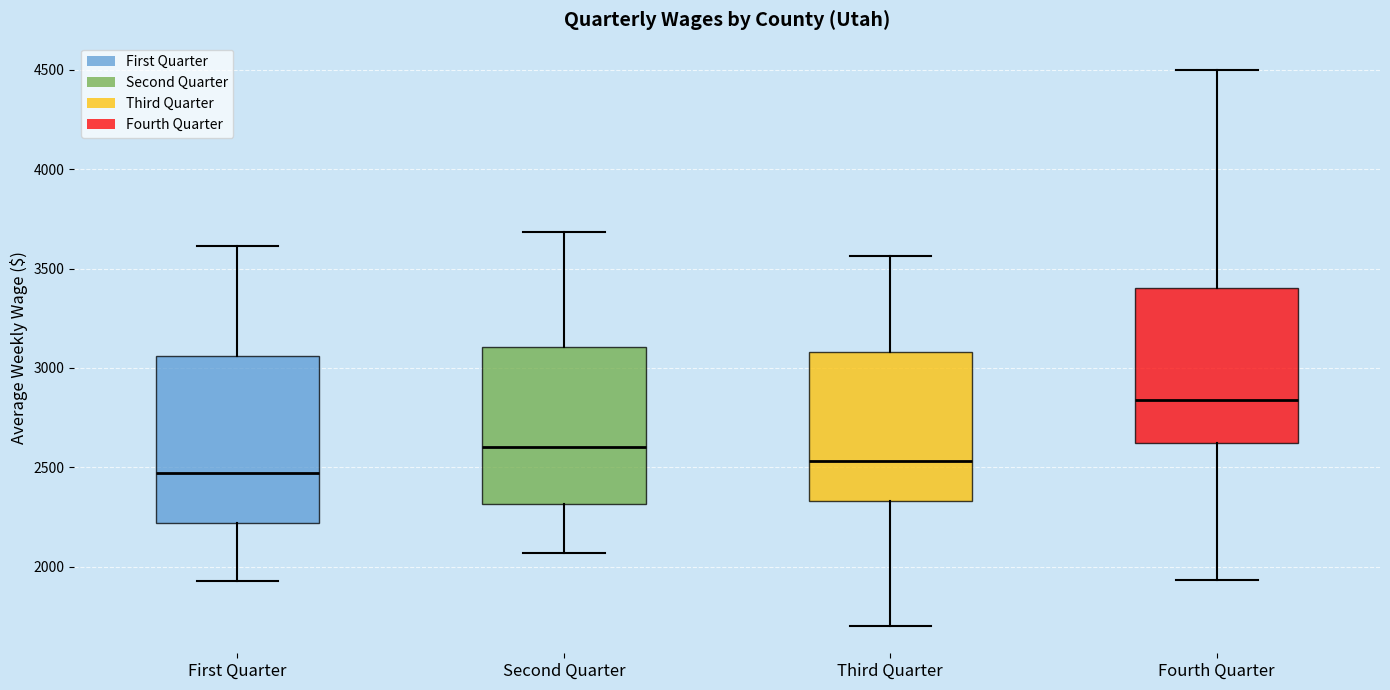

Where is the upper edge of the box for Third Quarter on the y-axis? The values are not printed on the chart, so give them approximately, as read against the axis.

3100